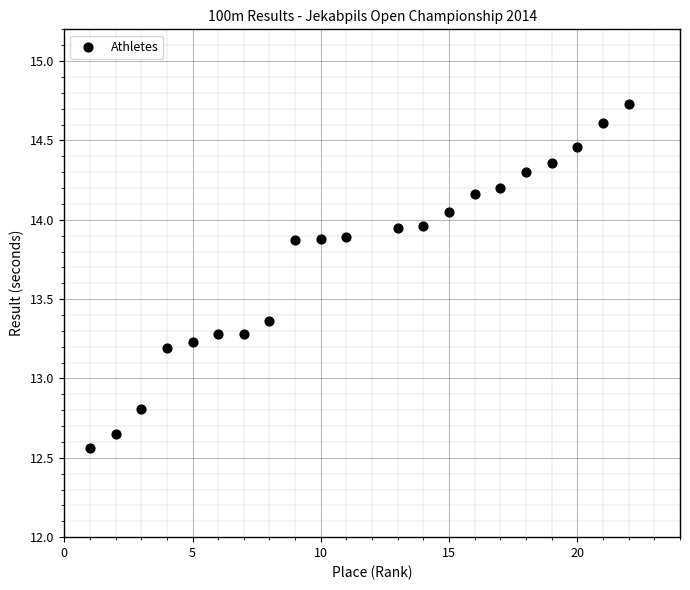

What is the range of Y values (max minus min)?

2.2